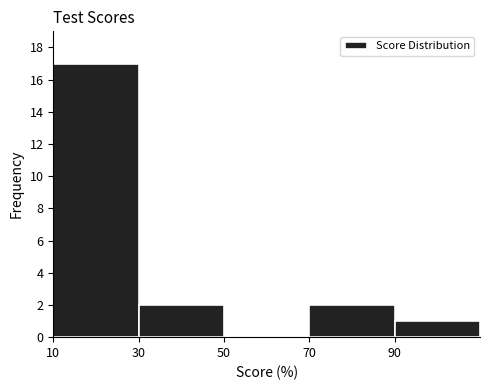

Which range on the x-axis has the tallest bar?

10 to 30